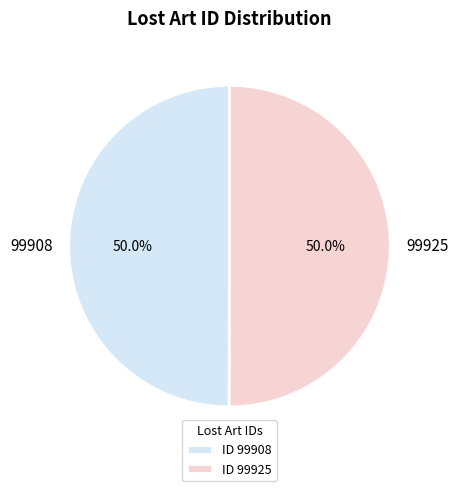

What is the ratio of the value at 99925 to the value at 99908?

1.0